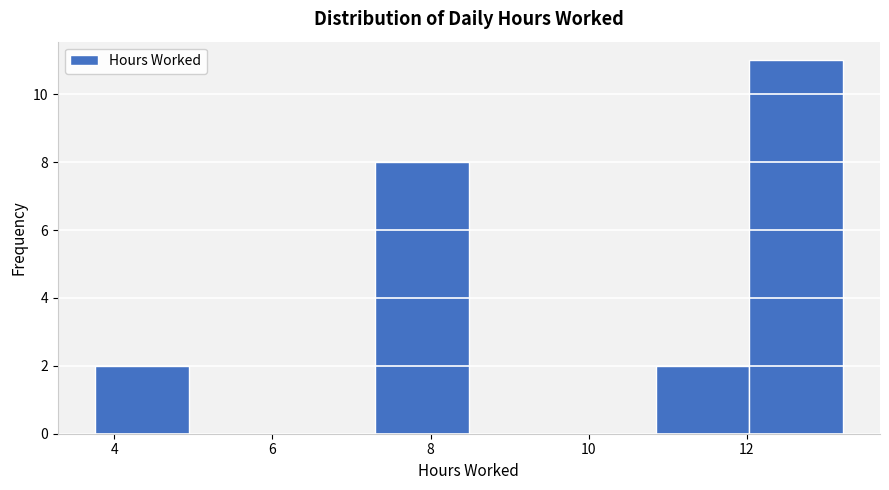

Which range on the x-axis has the tallest bar?

12.0 to 13.2